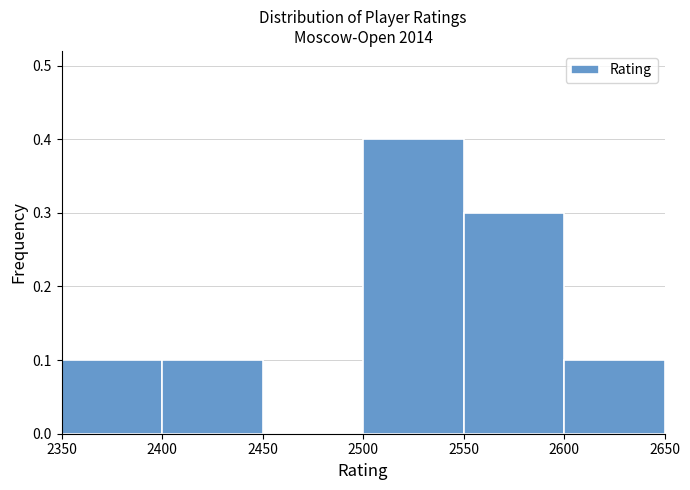

Reading left to right, transcribe this chart: for each bar, give the range it covers on the x-axis and its height. The values are not printed on the chart, so give them approximately, as read against the axis.

2350 to 2400: 0.1
2400 to 2450: 0.1
2450 to 2500: 0
2500 to 2550: 0.4
2550 to 2600: 0.3
2600 to 2650: 0.1